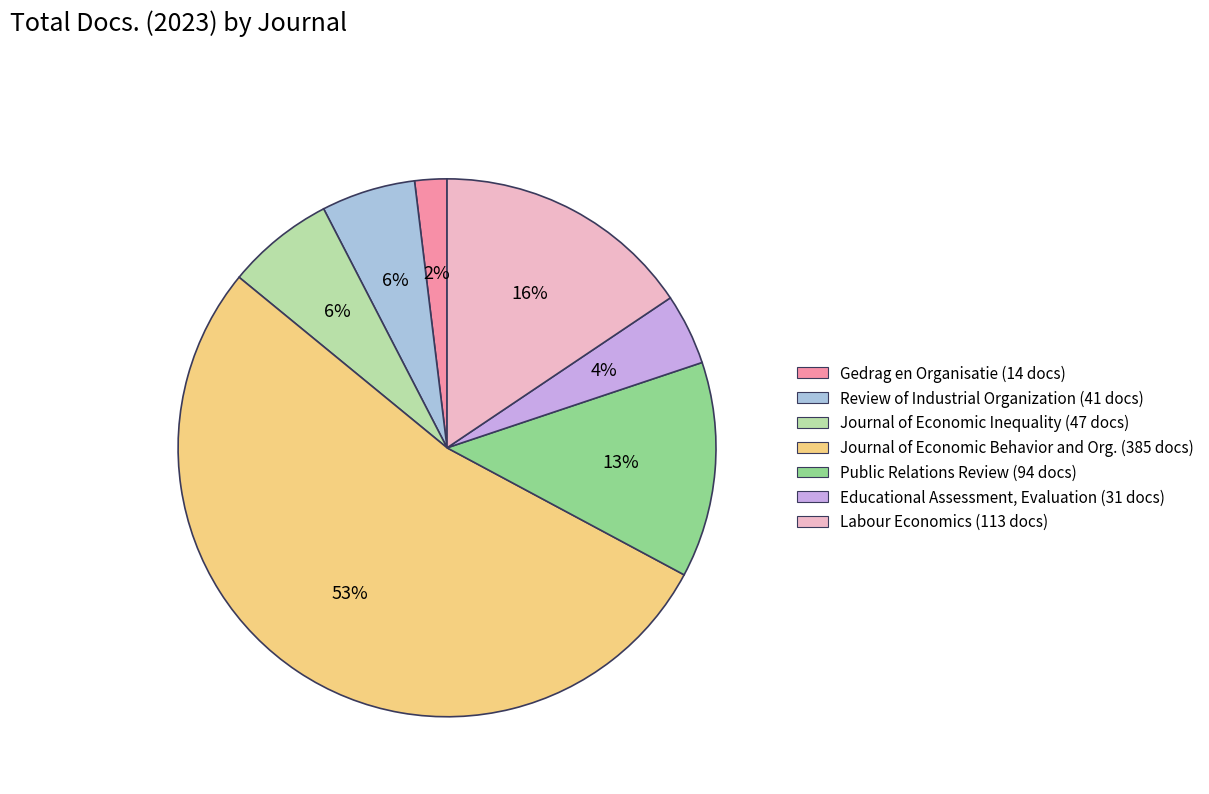

To the nearest percent, what is the average slice percentage?

14%